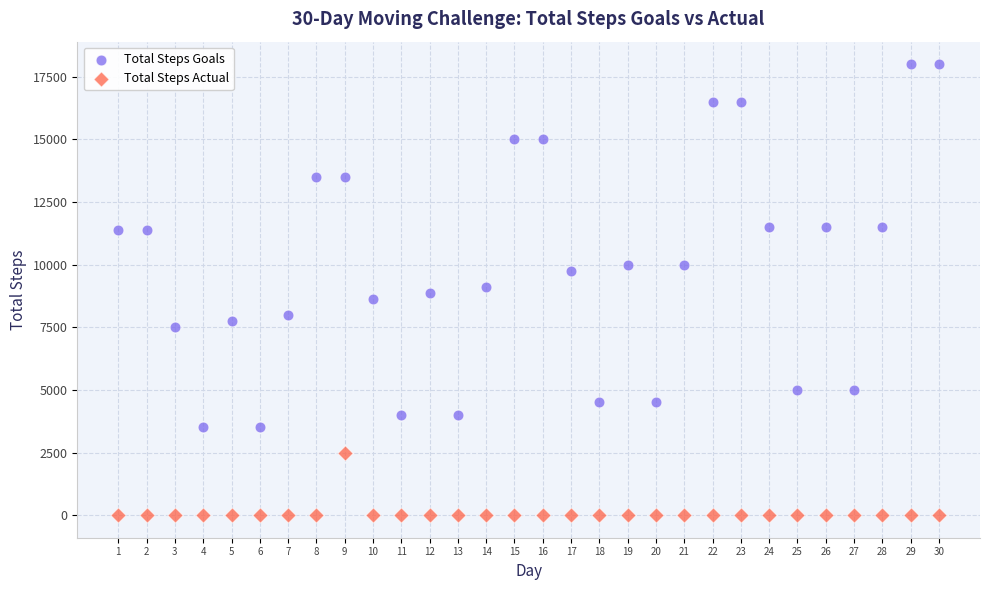

Across all data points, what is the range of Y values (max minus min)?

18000